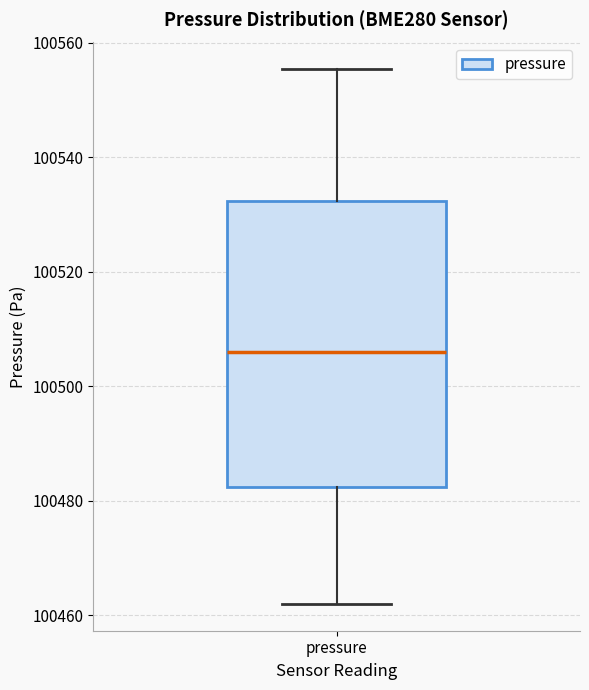

Where is the lower edge of the box for pressure on the y-axis? The values are not printed on the chart, so give them approximately, as read against the axis.

100482